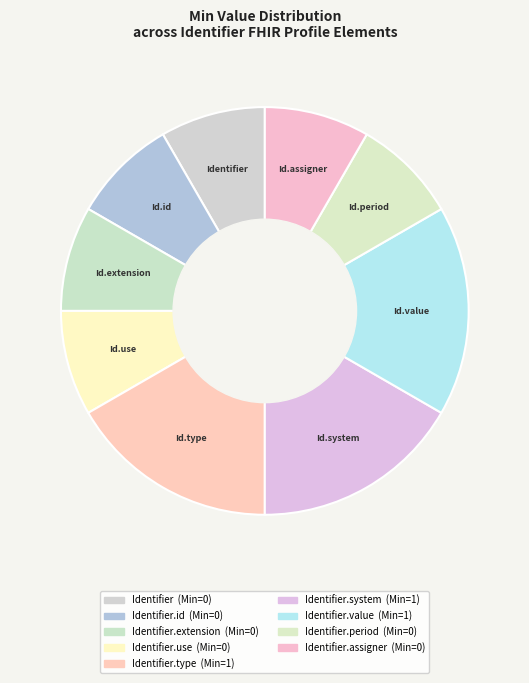

Count the number of slices in the pie.

9